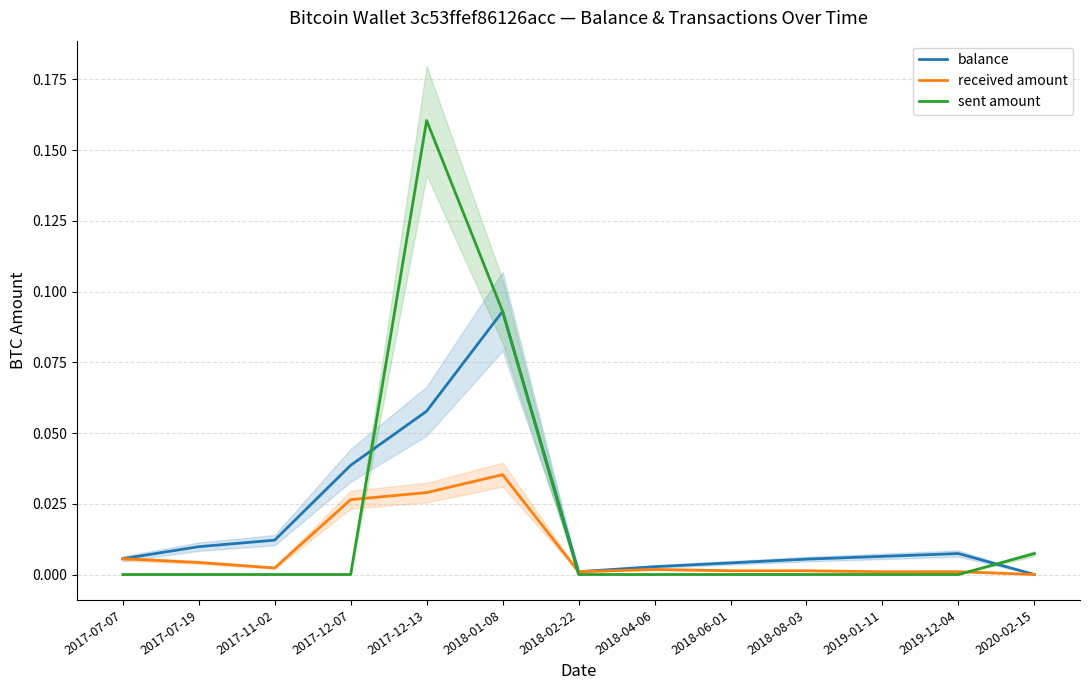

How many interior local peaks does the balance series have?

2